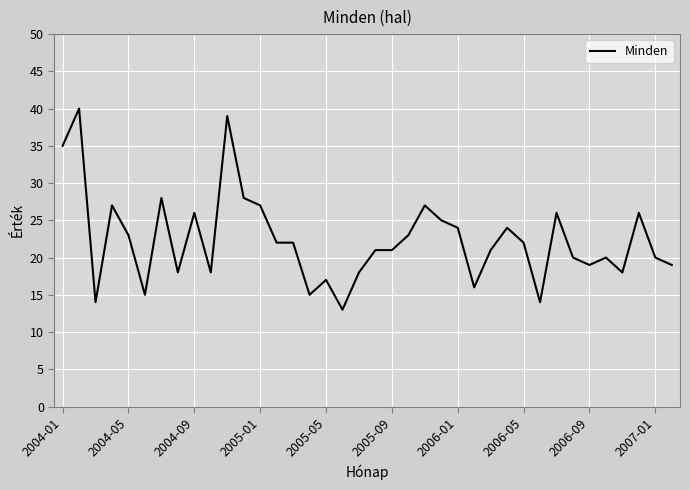

What is the maximum value shown in the chart?

40